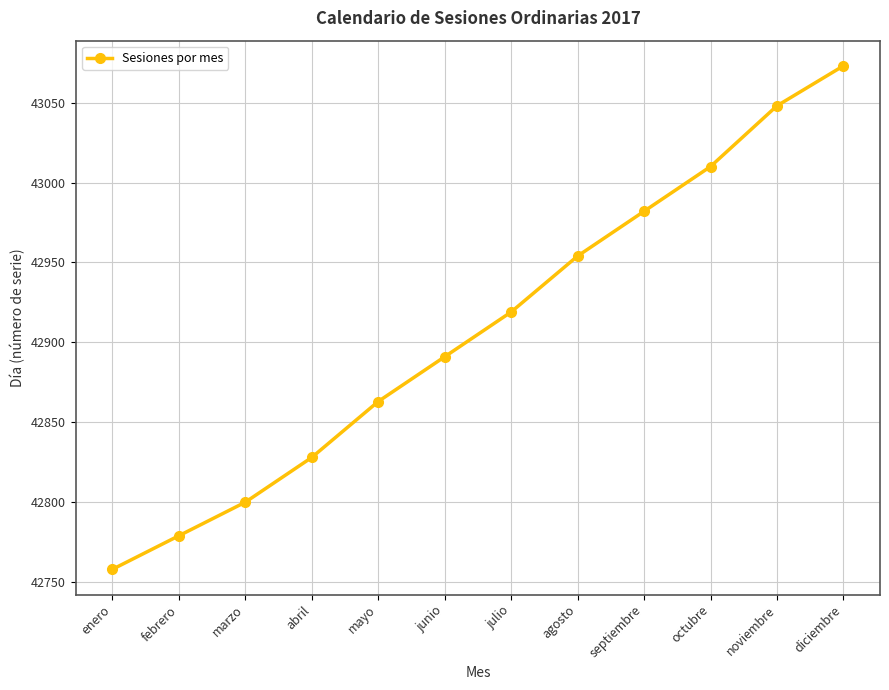

What is the label of the 4th point from the left?

abril